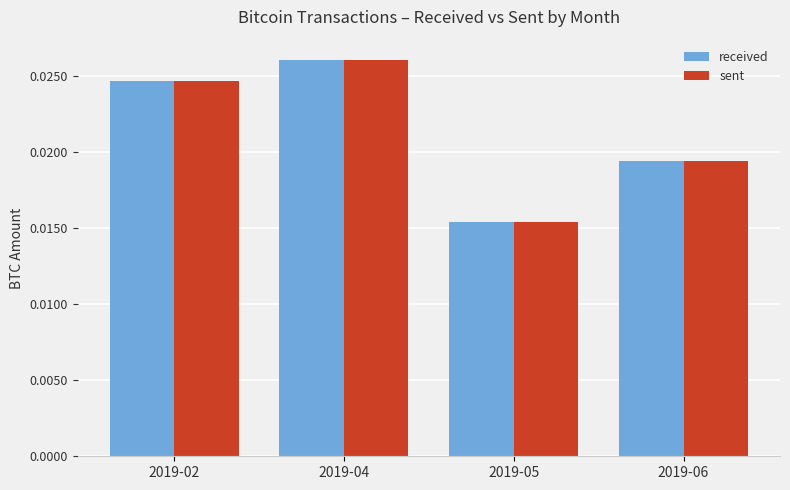

Where is sent nearest to the value 0?

2019-05